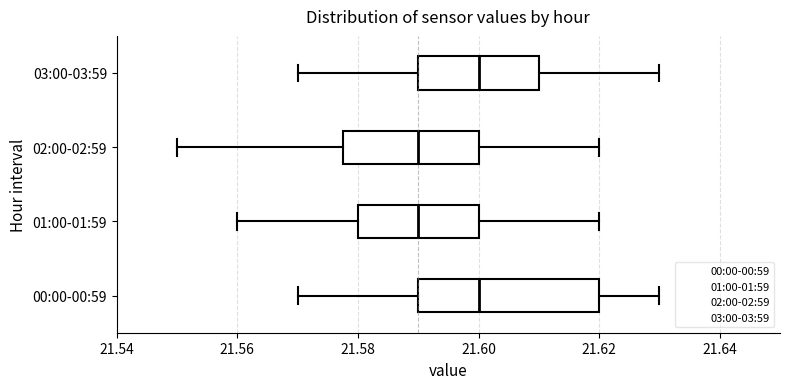

Where does the left whisker of the box for 02:00-02:59 end on the x-axis? The values are not printed on the chart, so give them approximately, as read against the axis.

21.550